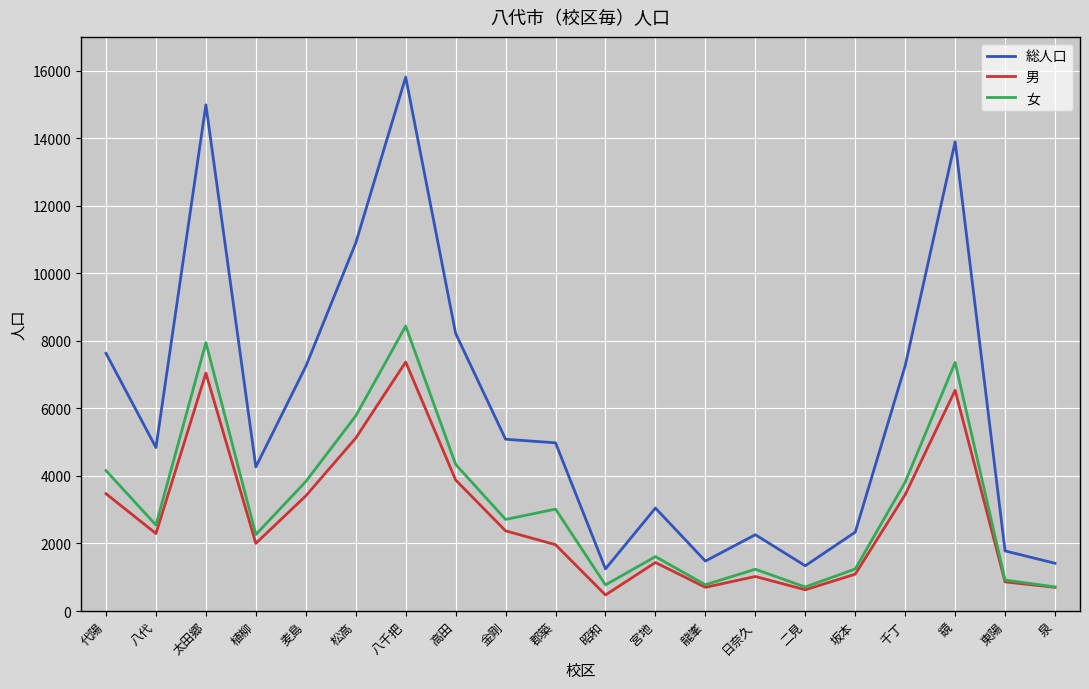

At which category is the sum across all series the highest?

八千把